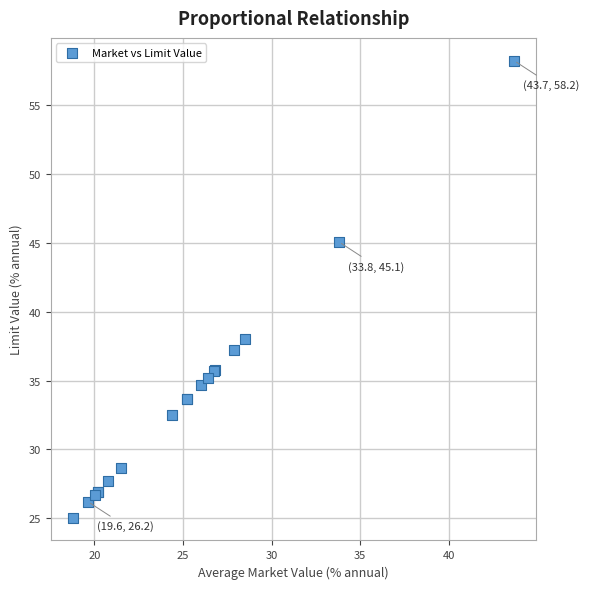

What Y value in the scatter plot is closest to 41?

38.0